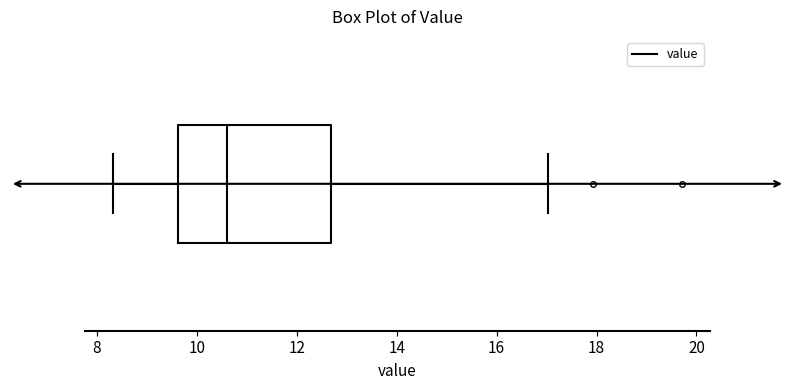

Transcribe this box plot: give where the median line is, the range the box spans, and where the two whiskers end, as read against the x-axis. The values are not printed on the chart, so give them approximately, as read against the axis.

median 10.6, box 9.6 to 12.6, whiskers 8.4 to 17.0